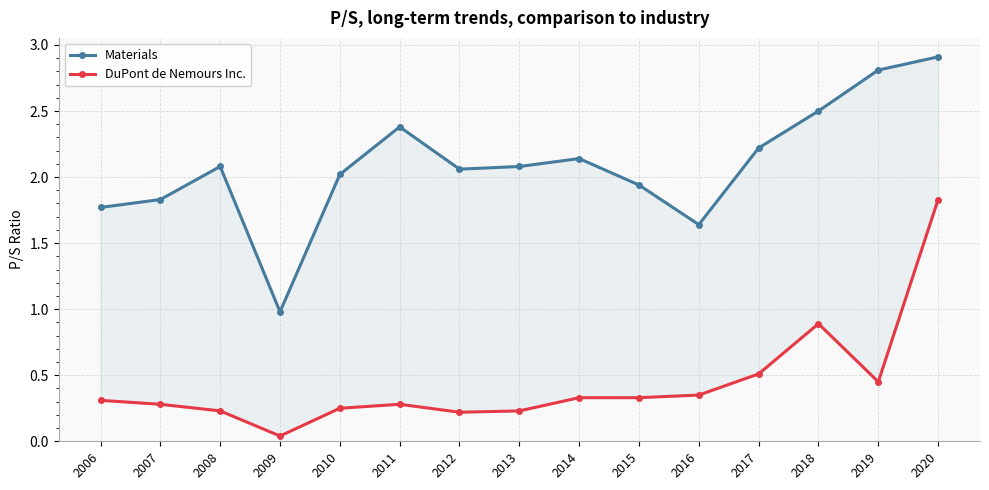

Rank the series by their average value, from highest to lowest.

Materials, DuPont de Nemours Inc.